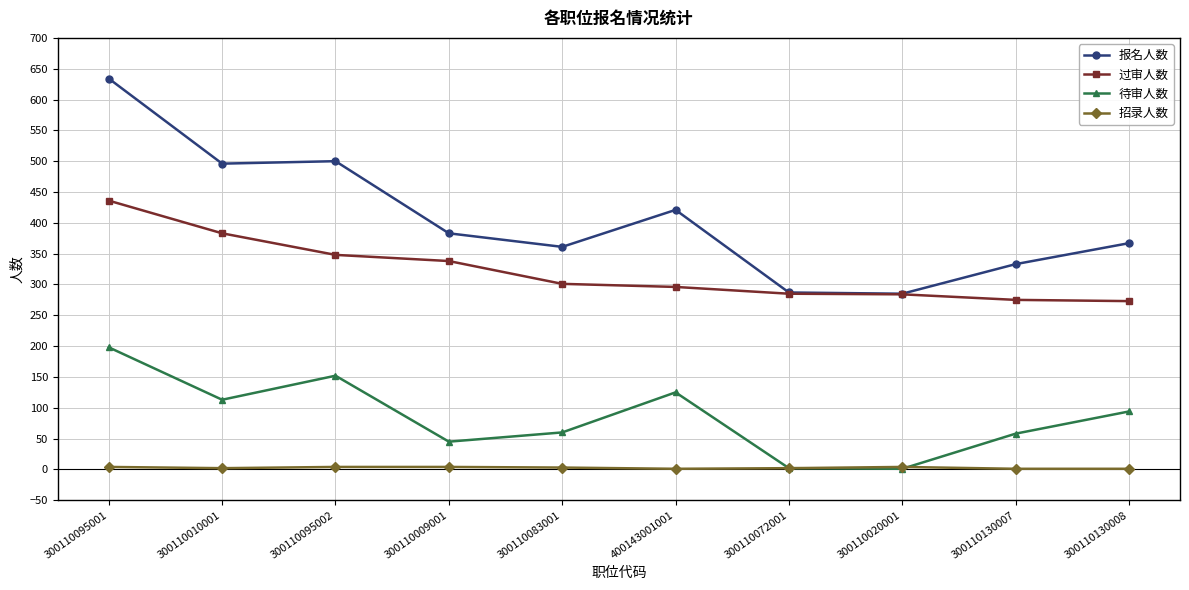

What is the lowest value of the 过审人数 series?

273